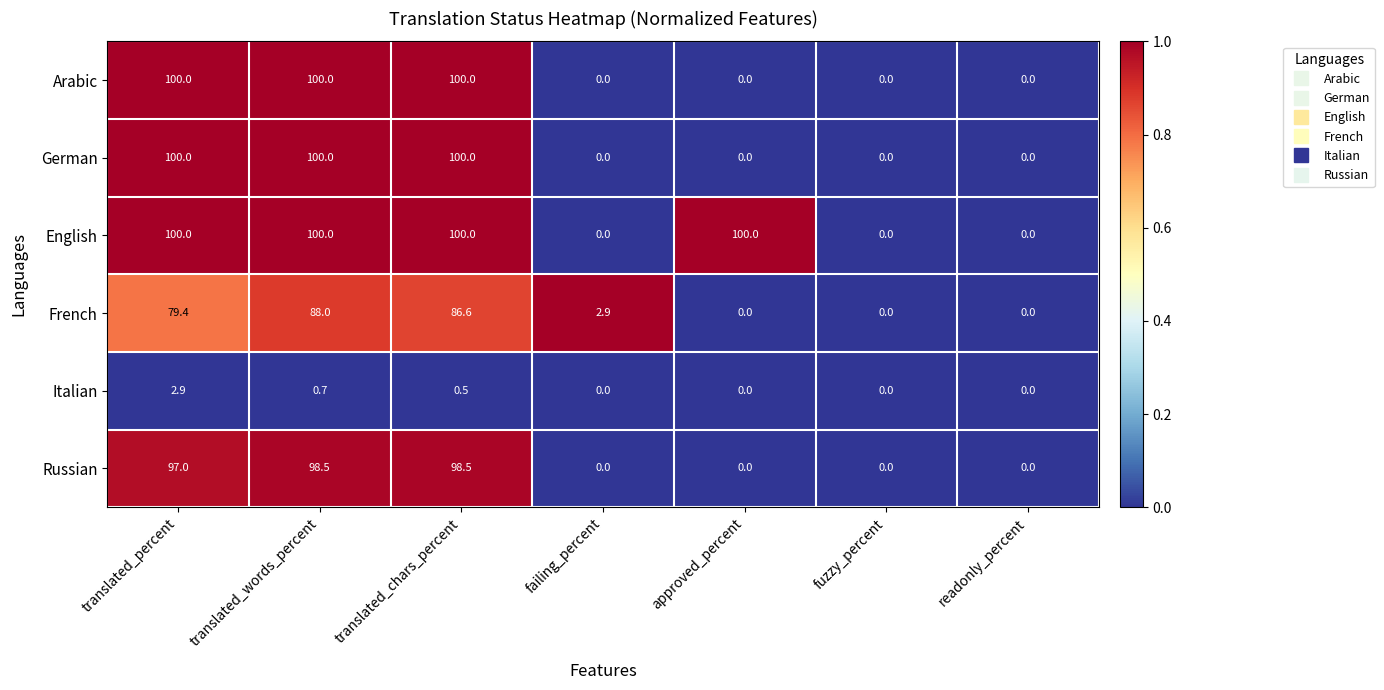

What is the spread (max minus min) of values at approved_percent?

100.0